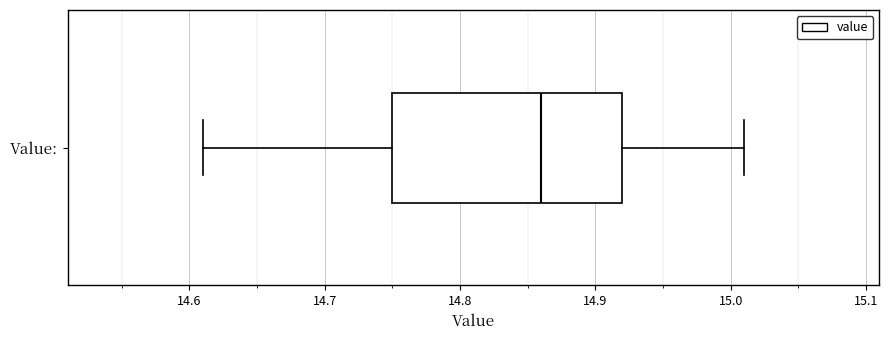

Transcribe this box plot: give where the median line is, the range the box spans, and where the two whiskers end, as read against the x-axis. The values are not printed on the chart, so give them approximately, as read against the axis.

median 14.86, box 14.75 to 14.92, whiskers 14.61 to 15.01